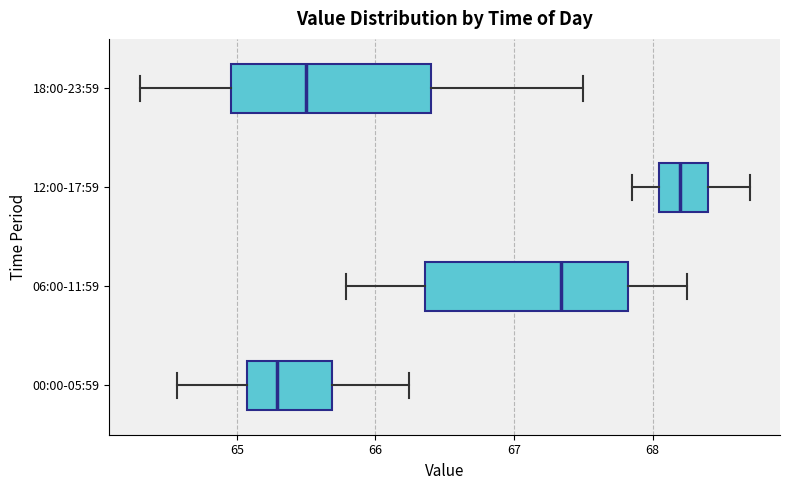

Which box's median line is the furthest to the left?

00:00-05:59